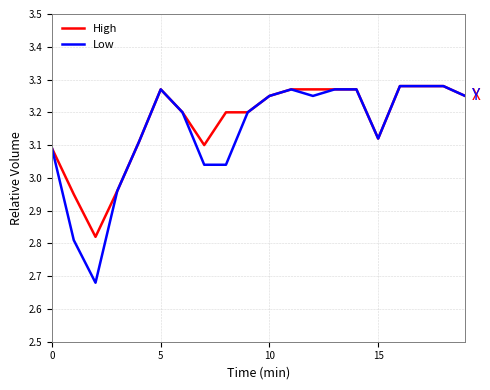

Which series has the widest spread of values?

Low